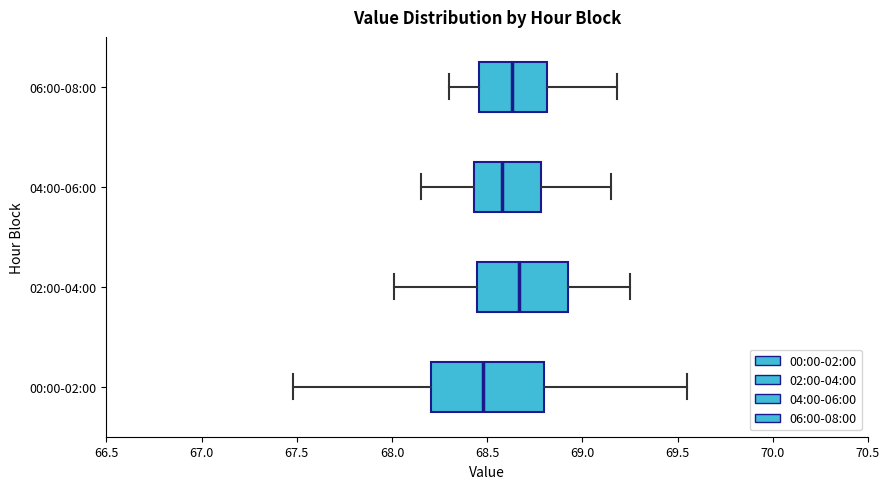

Reading bottom to top, read every box against the x-axis: the position of its median line, the range the box covers, and the ends of its whiskers. The values are not printed on the chart, so give them approximately, as read against the axis.

00:00-02:00: median 68.50, box 68.20 to 68.80, whiskers 67.50 to 69.55
02:00-04:00: median 68.65, box 68.45 to 68.90, whiskers 68.00 to 69.25
04:00-06:00: median 68.60, box 68.45 to 68.80, whiskers 68.15 to 69.15
06:00-08:00: median 68.65, box 68.45 to 68.80, whiskers 68.30 to 69.20